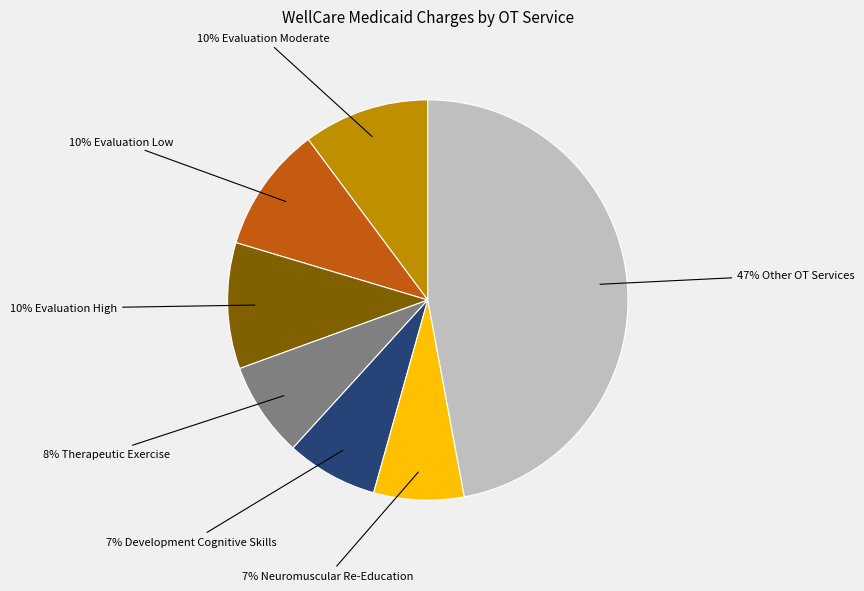

To the nearest percent, what is the average slice percentage?

14%